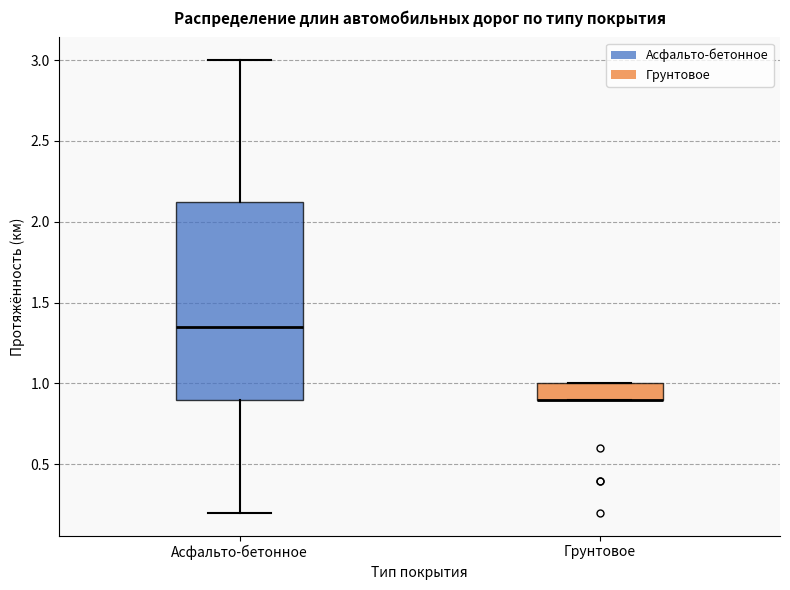

Reading left to right, read every box against the y-axis: the position of its median line, the range the box covers, and the ends of its whiskers. The values are not printed on the chart, so give them approximately, as read against the axis.

Асфальто-бетонное: median 1.35, box 0.90 to 2.15, whiskers 0.20 to 3.00
Грунтовое: median 0.90 (drawn on the box's lower edge), box 0.90 to 1.00, whiskers 0.90 to 1.00